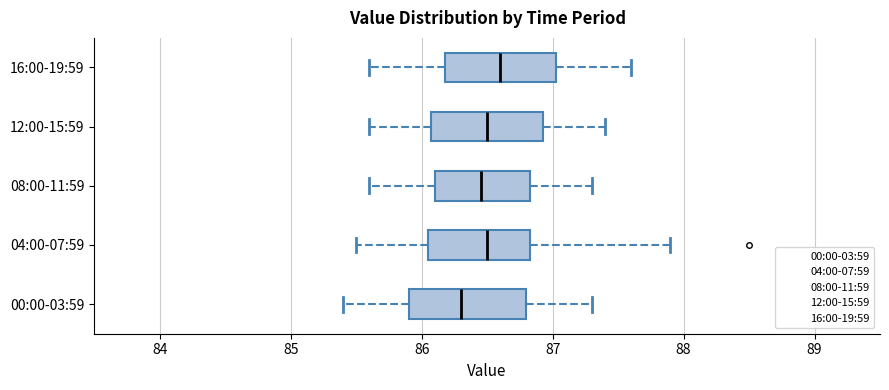

Which box has the furthest to the left median line?

00:00-03:59